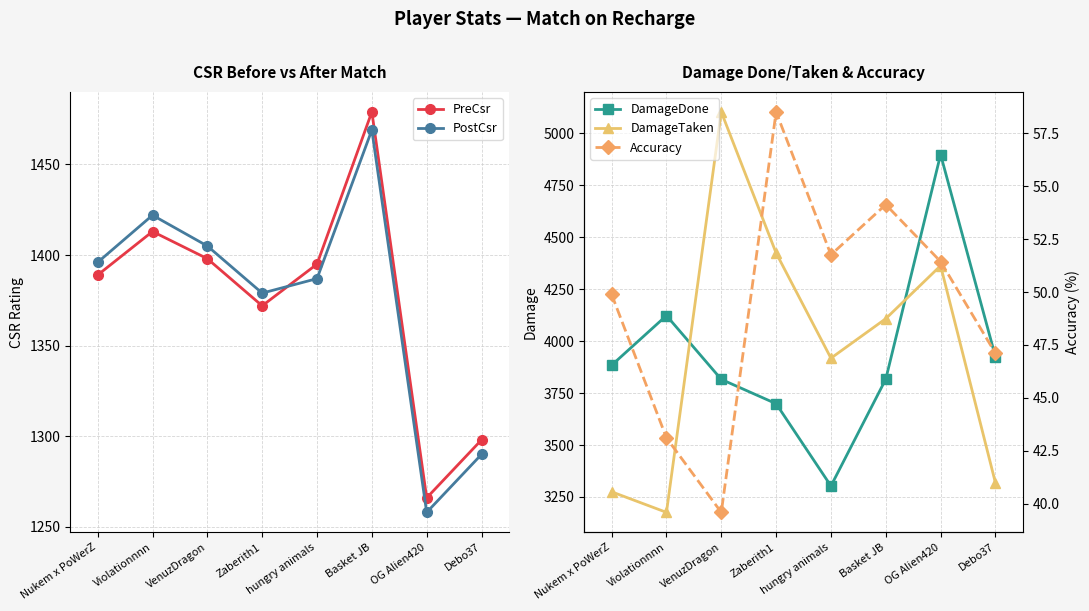

How many data points in PostCsr are less than 1396?

4